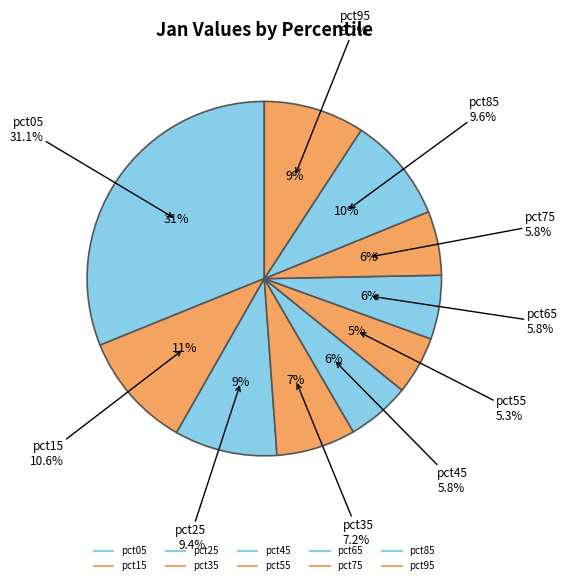

How many segments does this pie chart have?

10